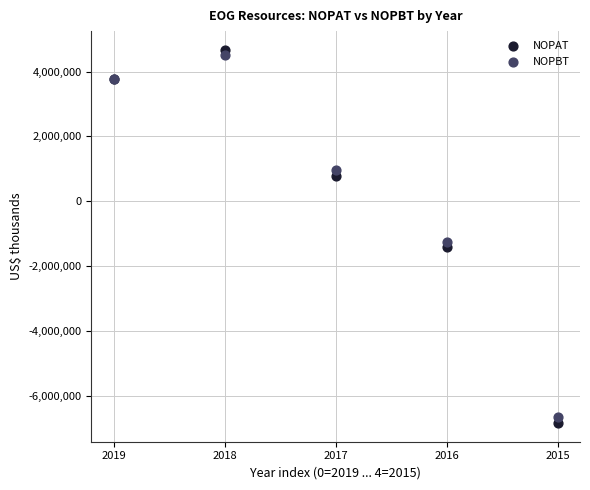

Across all series, what Y value is closest to -1085959?

-1262121